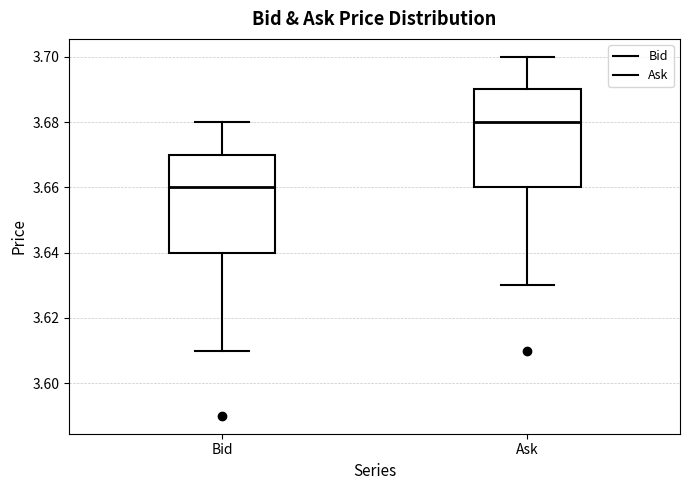

Reading left to right, transcribe this box plot: for each box, give where its median line is, the range the box spans, and where its two whiskers end, as read against the y-axis. The values are not printed on the chart, so give them approximately, as read against the axis.

Bid: median 3.66, box 3.64 to 3.67, whiskers 3.61 to 3.68
Ask: median 3.68, box 3.66 to 3.69, whiskers 3.63 to 3.70